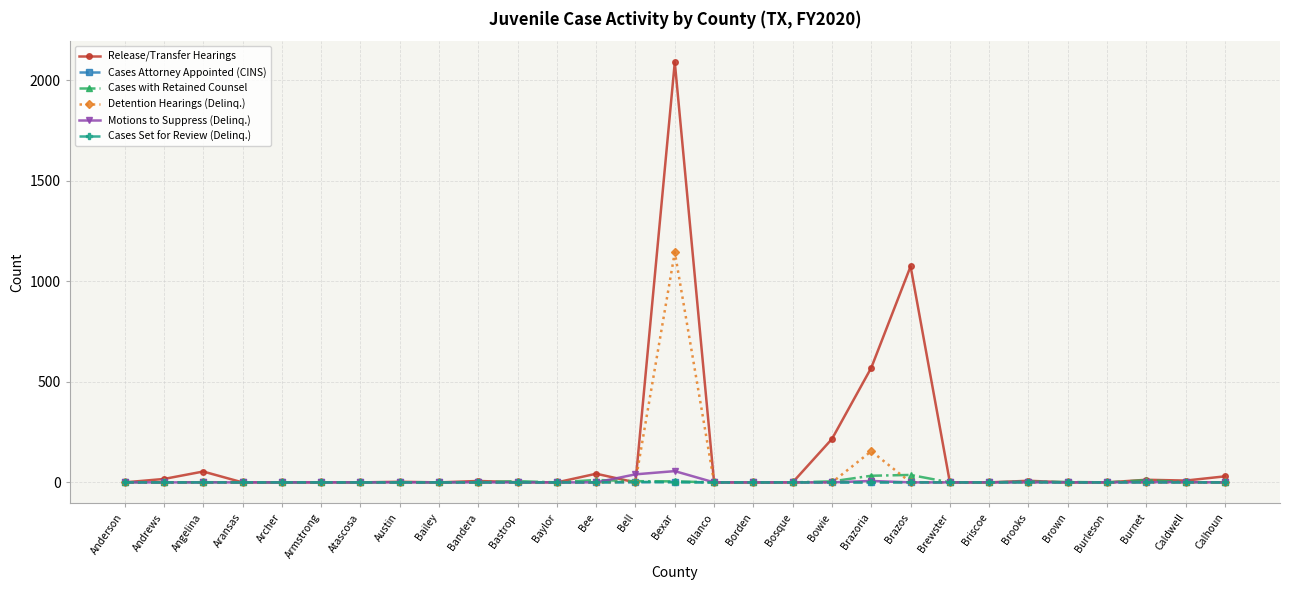

How many distinct data groups are displayed?

6